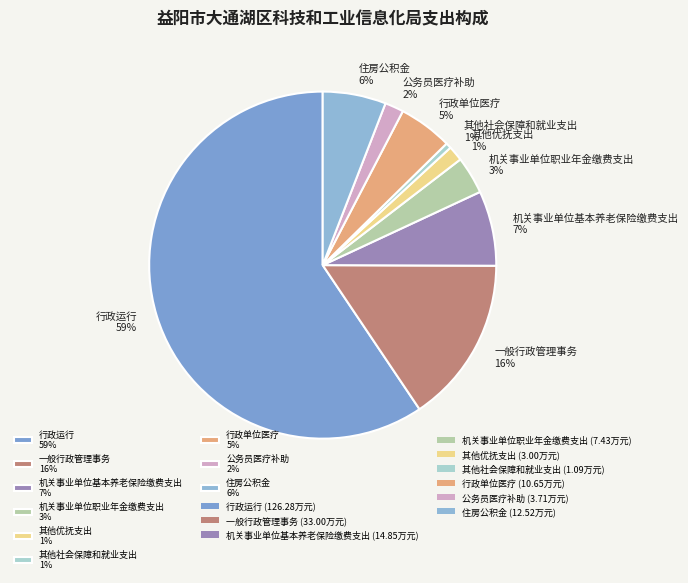

How many slices are in this pie chart?

9